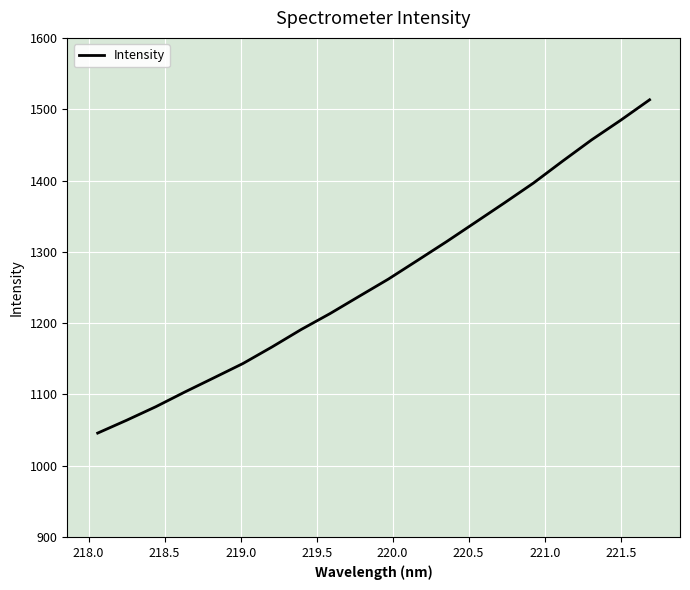

What is the smallest value displayed?

1045.9